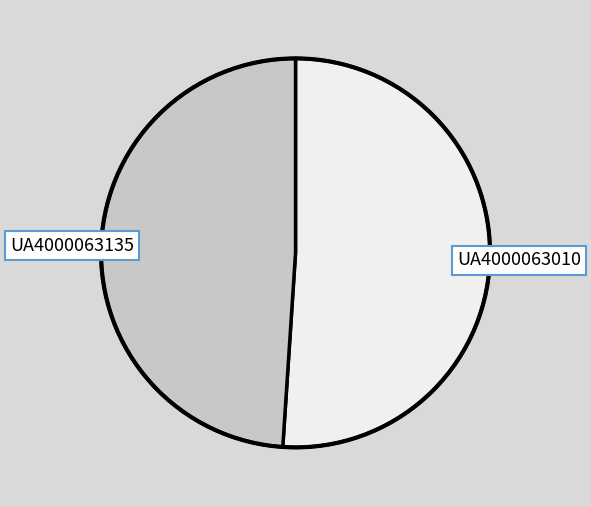

Count the number of slices in the pie.

2